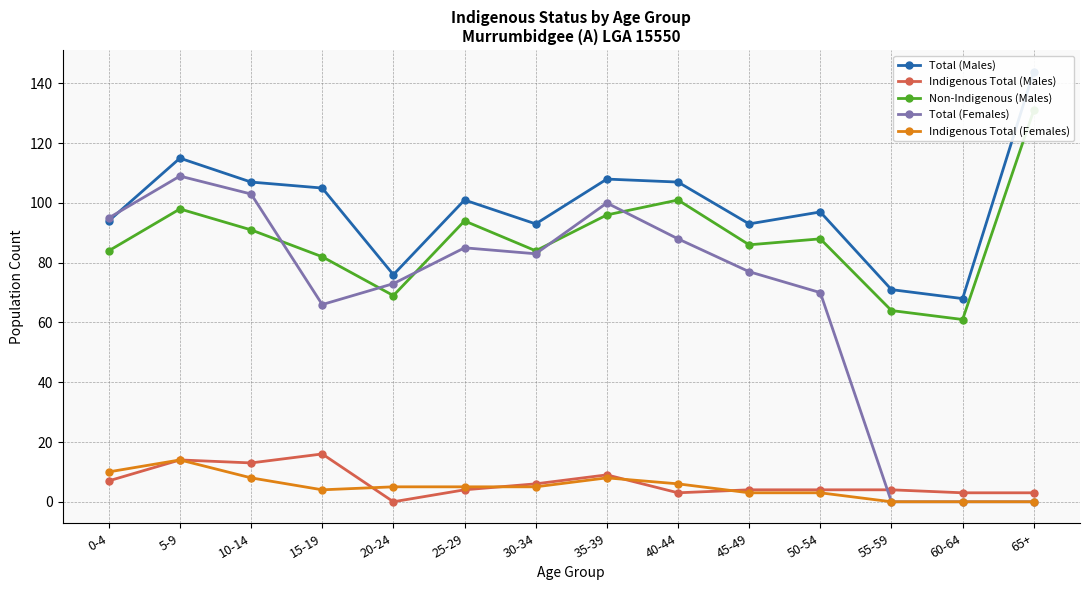

Where do Total (Females) and Indigenous Total (Males) first cross each other?

50-54 and 55-59